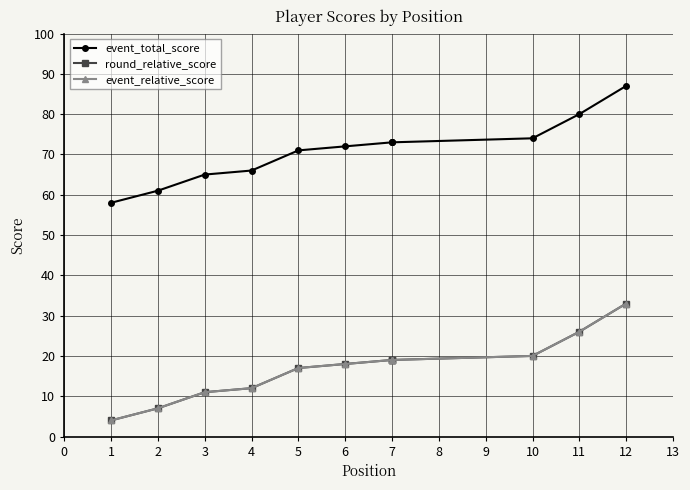

What is the value of the round_relative_score point at the 12th from the left?

33